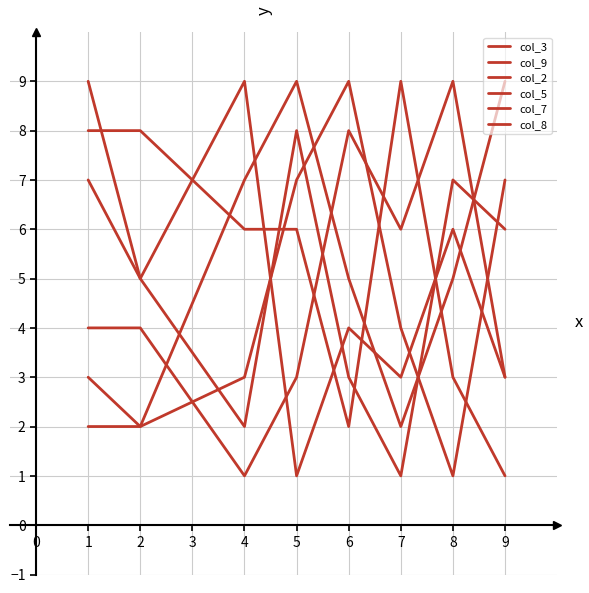

In col_7, how many points are lower than both neighbors (excluding endpoints)?

2